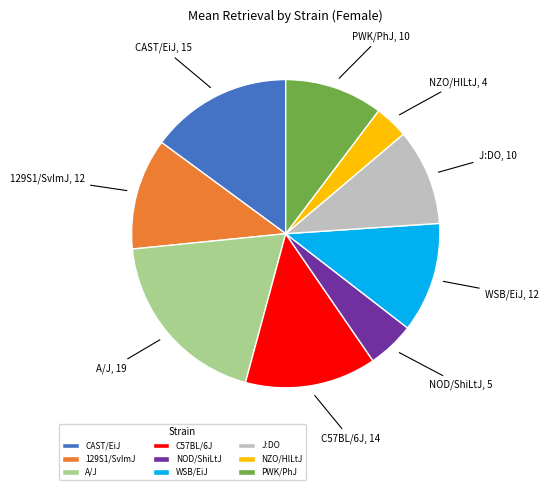

What is the smallest slice in the pie chart?

NZO/HlLtJ